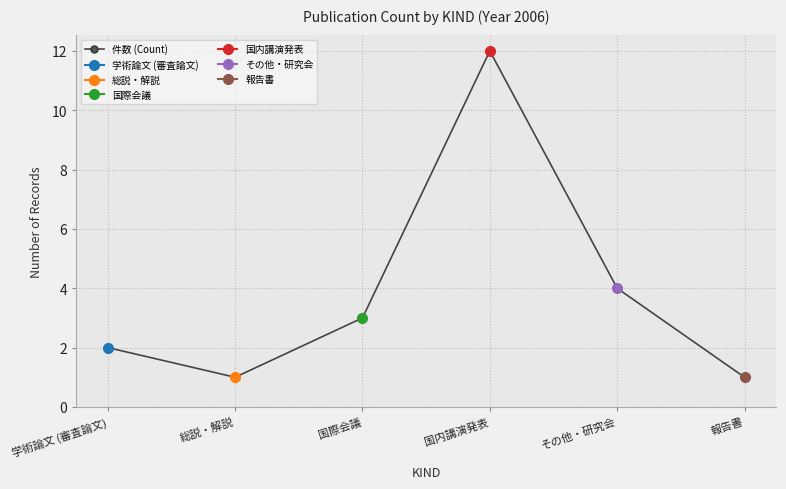

Approximately how many times larger is the value at 学術論文 (審査論文) compared to その他・研究会?

0.5